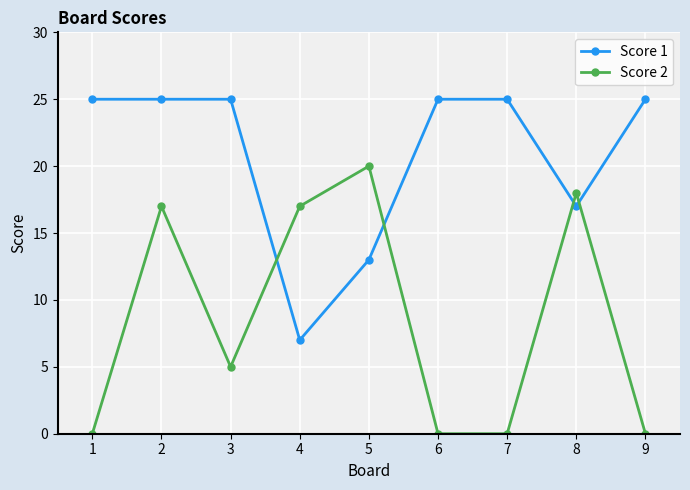

How many lines are shown in the chart?

2